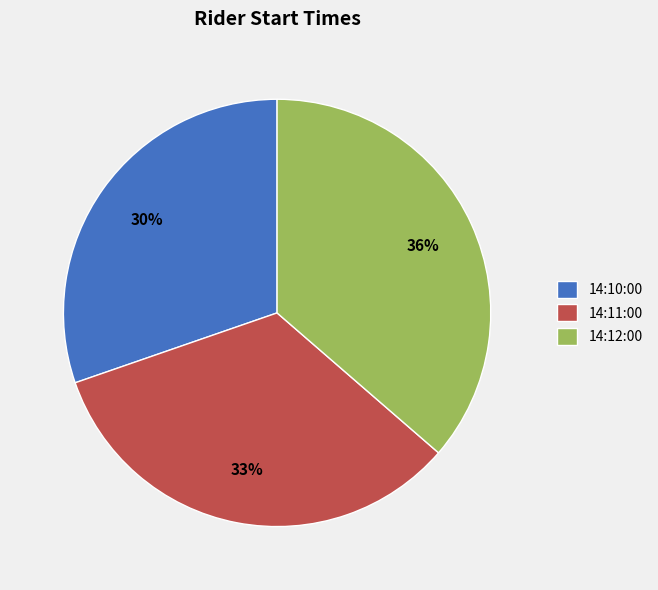

Combined, do 14:11:00 and 14:12:00 account for over 50%?

Yes